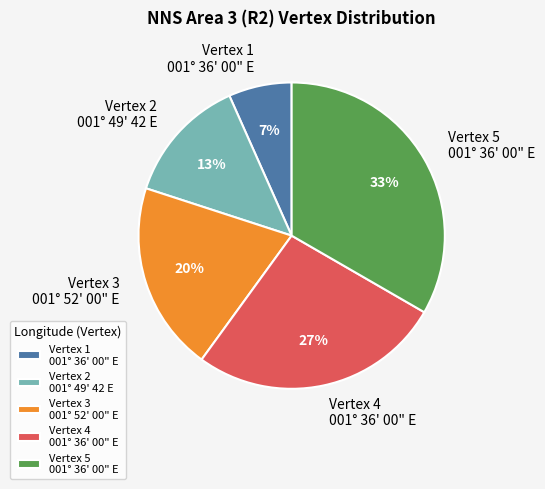

Rank the categories by value from highest to lowest.

Vertex 5 001° 36' 00" E, Vertex 4 001° 36' 00" E, Vertex 3 001° 52' 00" E, Vertex 2 001° 49' 42 E, Vertex 1 001° 36' 00" E